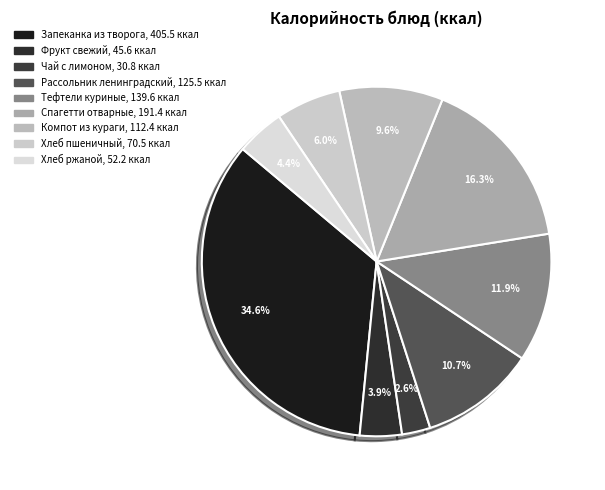

Which slice is the largest?

Запеканка из творога